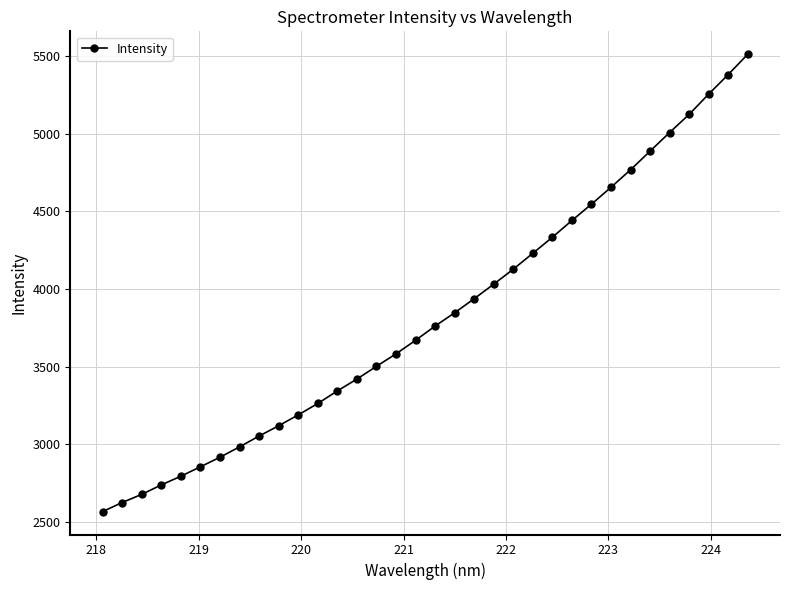

What is the maximum value shown in the chart?

5514.3